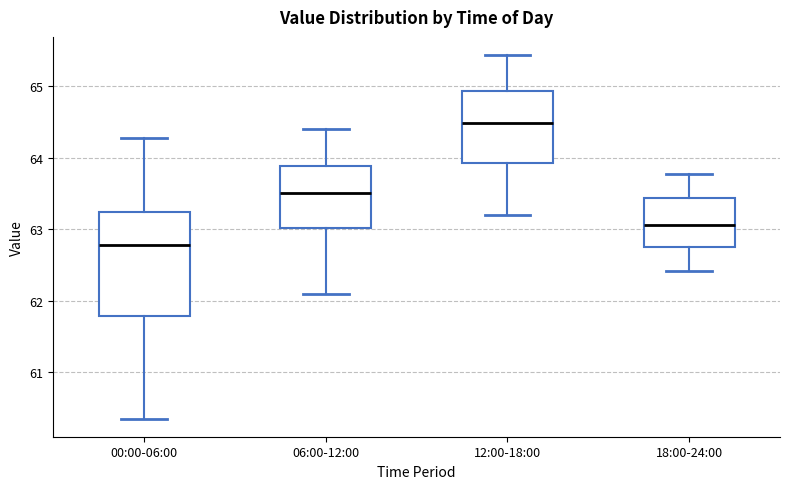

Which box has the lowest median line?

00:00-06:00